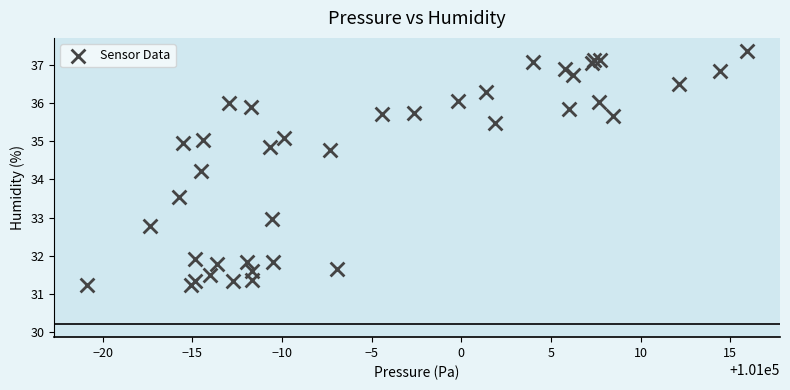

What Y value in the scatter plot is closest to 34?

34.2